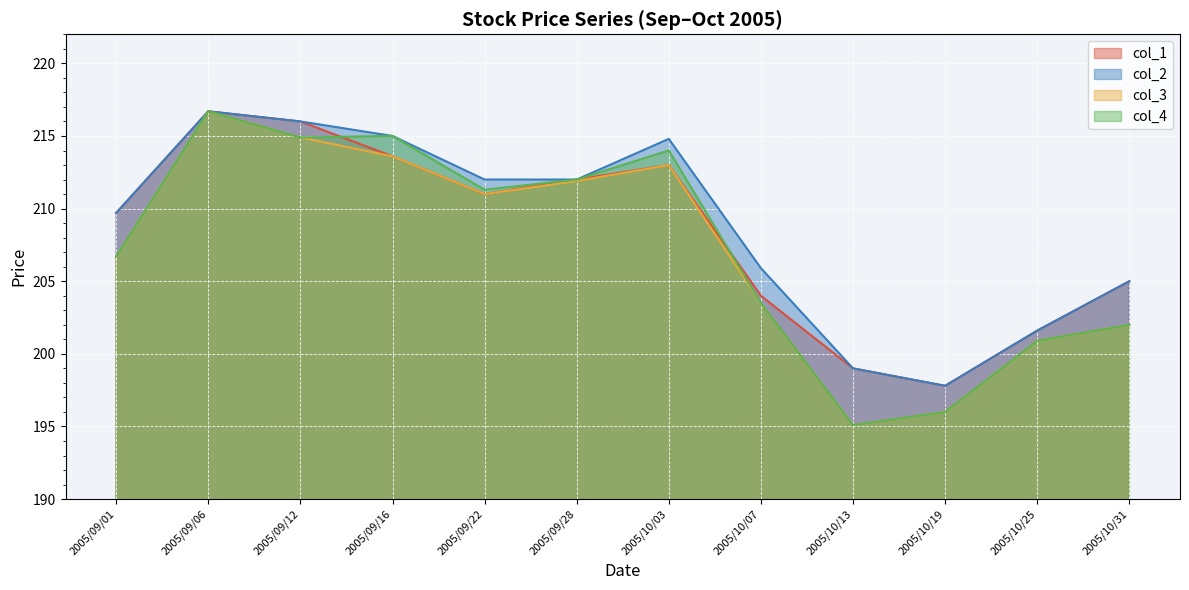

What are all the series names shown in the legend?

col_1, col_2, col_3, col_4